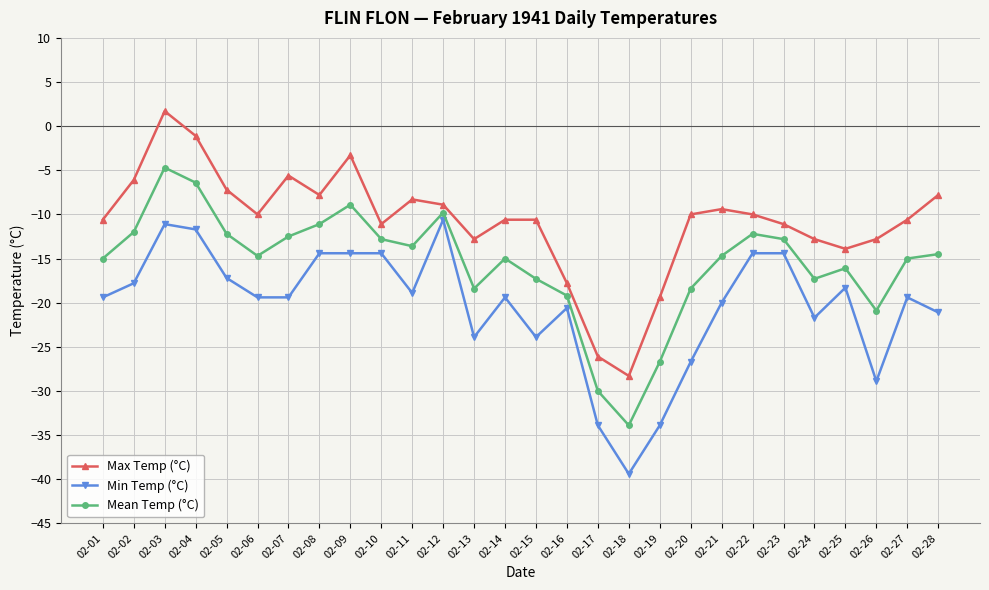

Between 02-14 and 02-20, which series saw the biggest shift?

Min Temp (°C)